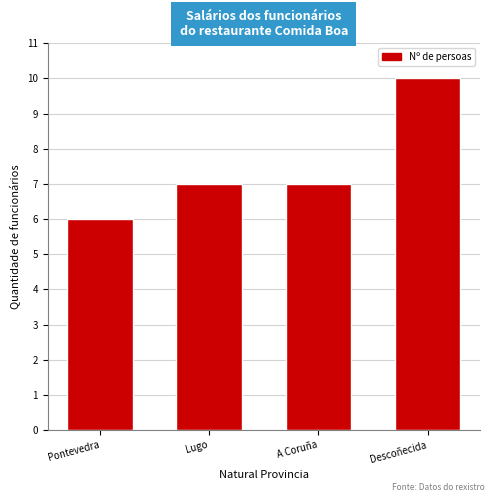

What is the change in value from Lugo to Descoñecida?

+3